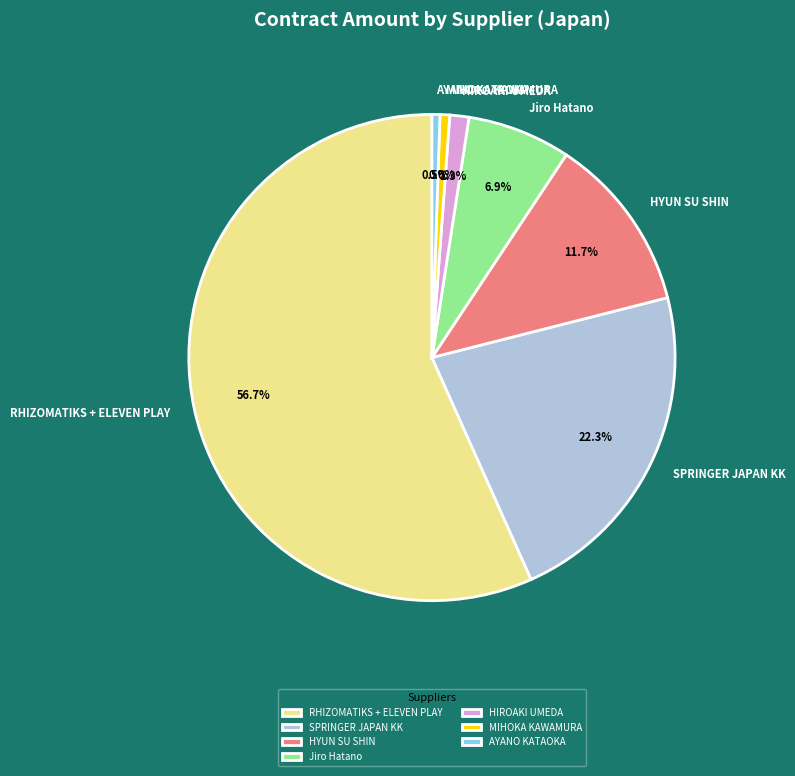

Combined, what portion of the pie is HIROAKI UMEDA and AYANO KATAOKA?

1.8%